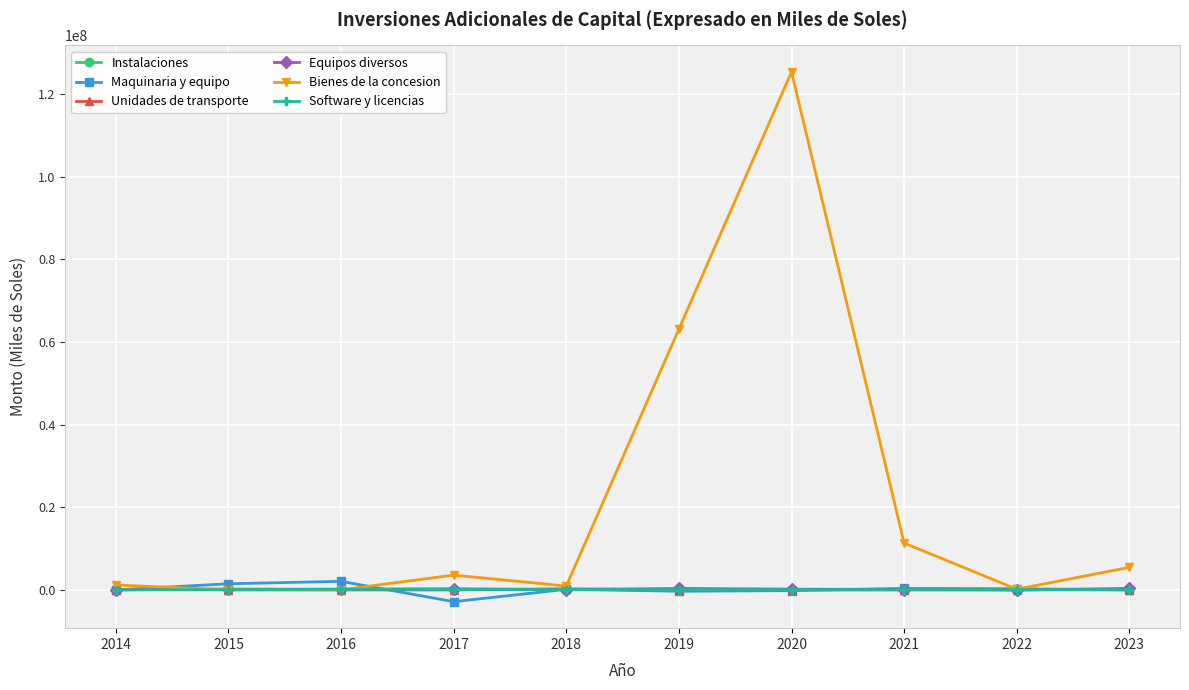

True or false: Maquinaria y equipo has more than 2 interior local peaks.

True